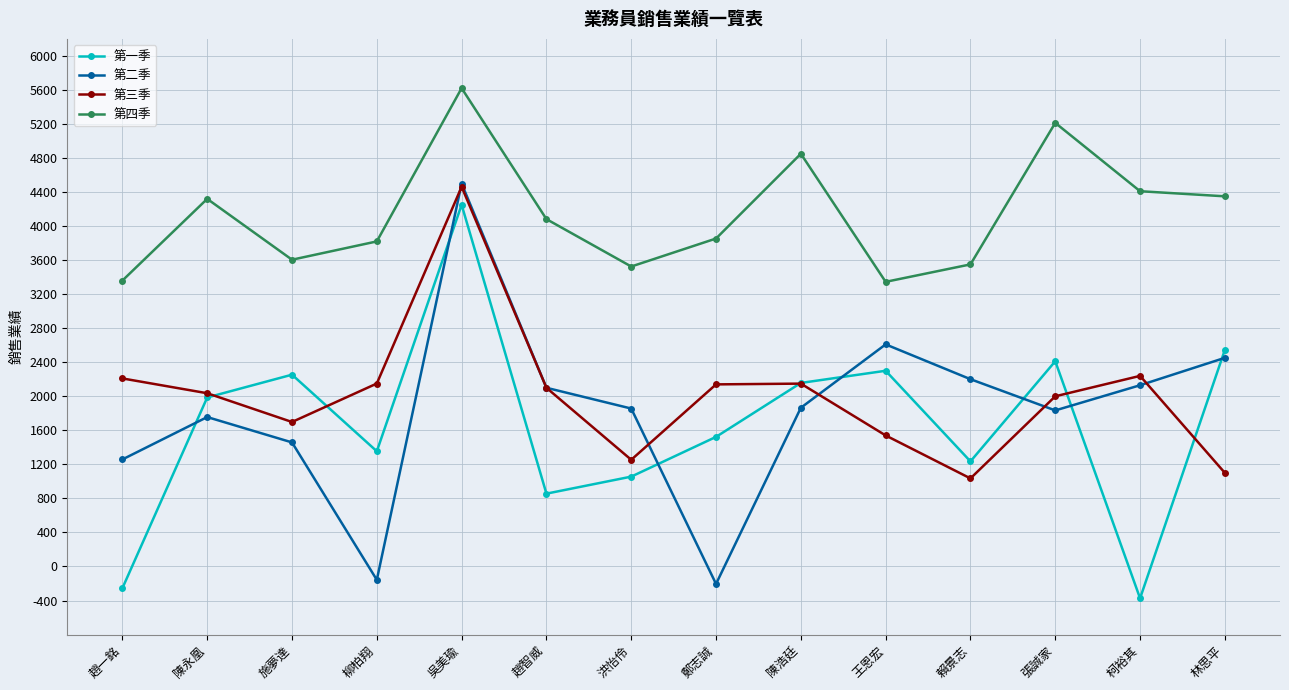

True or false: 第四季 has more than 1 points higher than both neighbors.

True